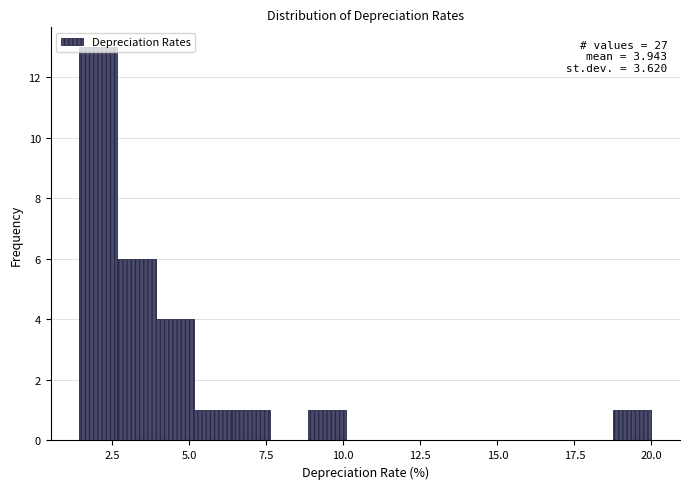

Around what value on the x-axis is the tallest bar? Give the approximate position of its centre, as read against the axis.

2.0